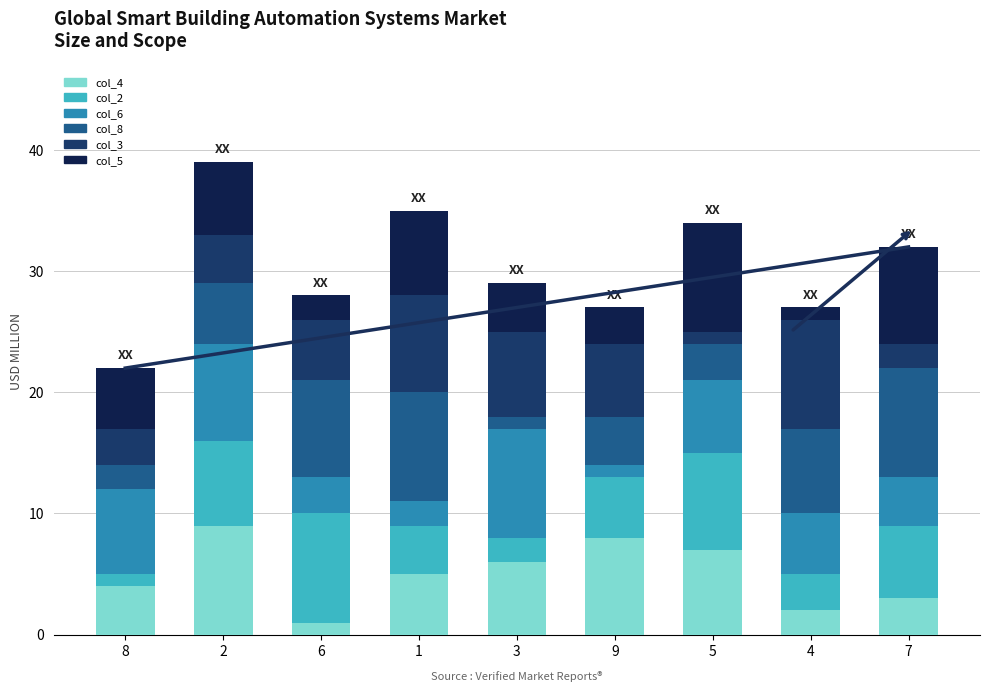

The value of col_4 at 2 is 9. True or false?

True